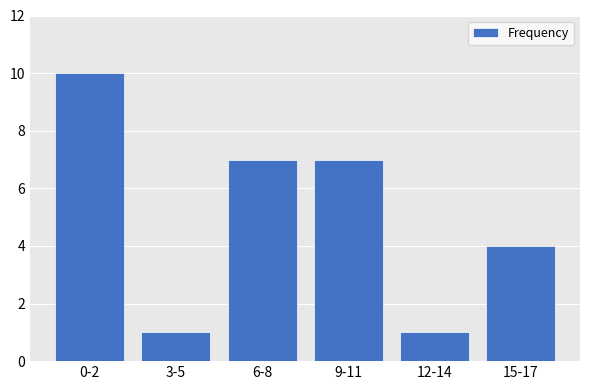

Reading left to right, extract all data points from this chart.

0-2=10	3-5=1	6-8=7	9-11=7	12-14=1	15-17=4